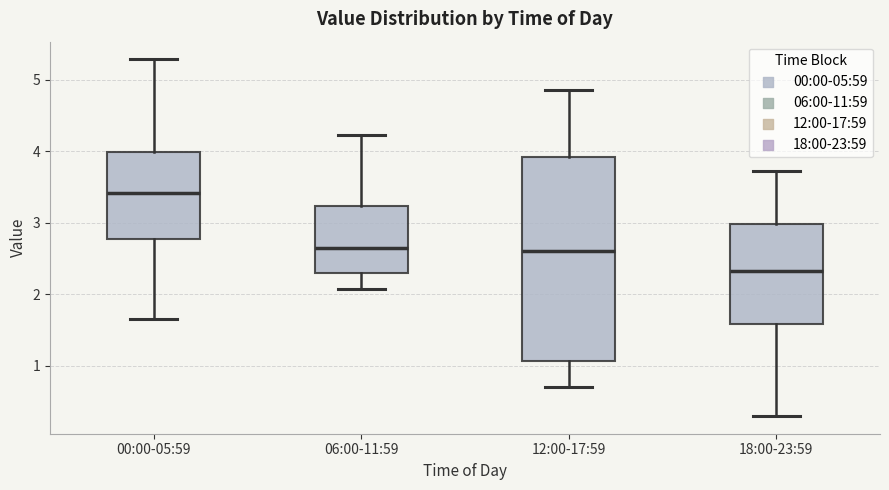

Reading left to right, read every box against the y-axis: the position of its median line, the range the box covers, and the ends of its whiskers. The values are not printed on the chart, so give them approximately, as read against the axis.

00:00-05:59: median 3.4, box 2.8 to 4.0, whiskers 1.7 to 5.3
06:00-11:59: median 2.7, box 2.3 to 3.2, whiskers 2.1 to 4.2
12:00-17:59: median 2.6, box 1.1 to 3.9, whiskers 0.7 to 4.9
18:00-23:59: median 2.3, box 1.6 to 3.0, whiskers 0.3 to 3.7